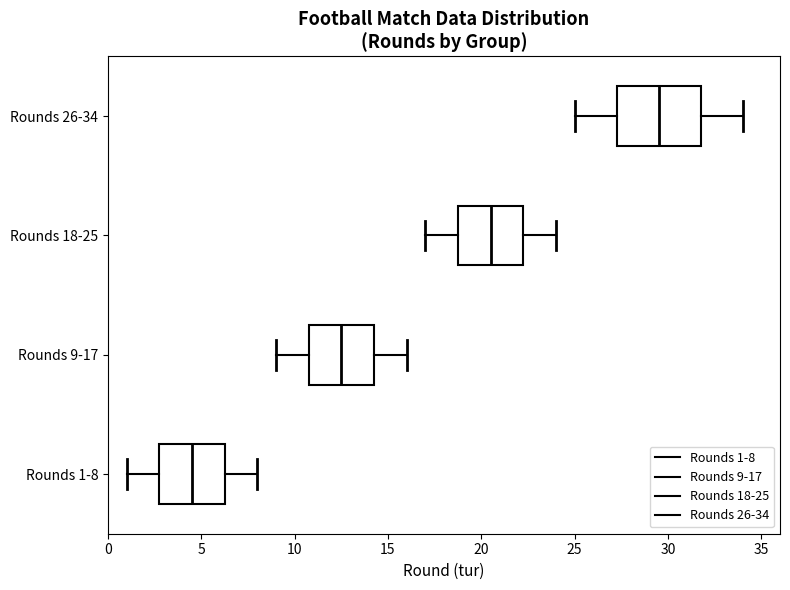

Reading bottom to top, transcribe this box plot: for each box, give where its median line is, the range the box spans, and where its two whiskers end, as read against the x-axis. The values are not printed on the chart, so give them approximately, as read against the axis.

Rounds 1-8: median 4.5, box 3.0 to 6.5, whiskers 1.0 to 8.0
Rounds 9-17: median 12.5, box 11.0 to 14.5, whiskers 9.0 to 16.0
Rounds 18-25: median 20.5, box 19.0 to 22.5, whiskers 17.0 to 24.0
Rounds 26-34: median 29.5, box 27.5 to 32.0, whiskers 25.0 to 34.0